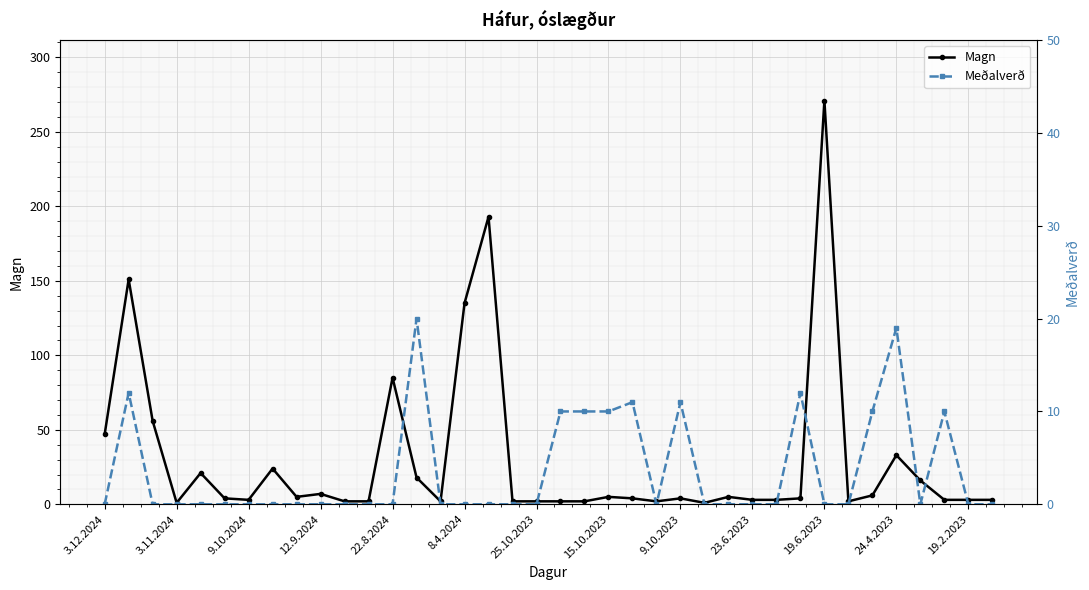

Which series has the largest total across all categories?

Magn